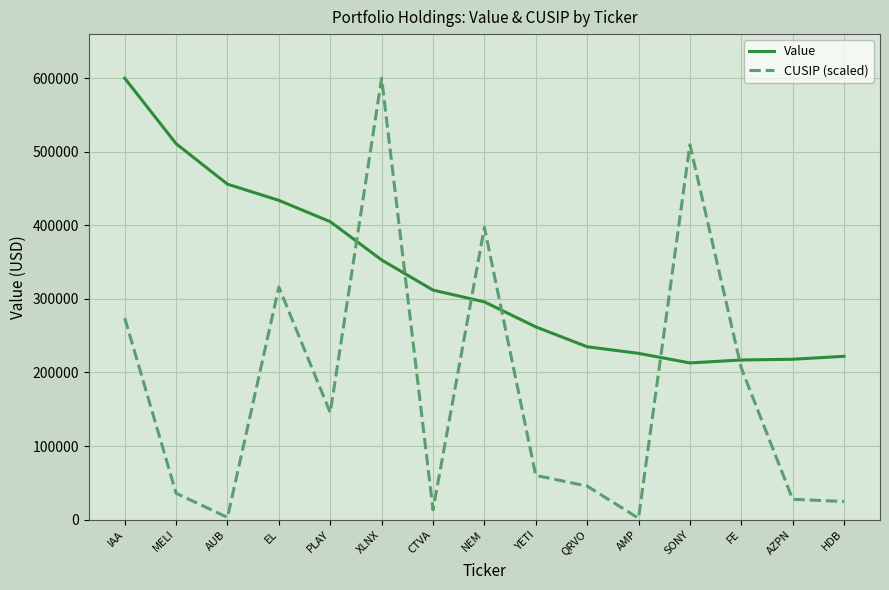

What is the sum of the Value values at SONY and IAA?

813000.0